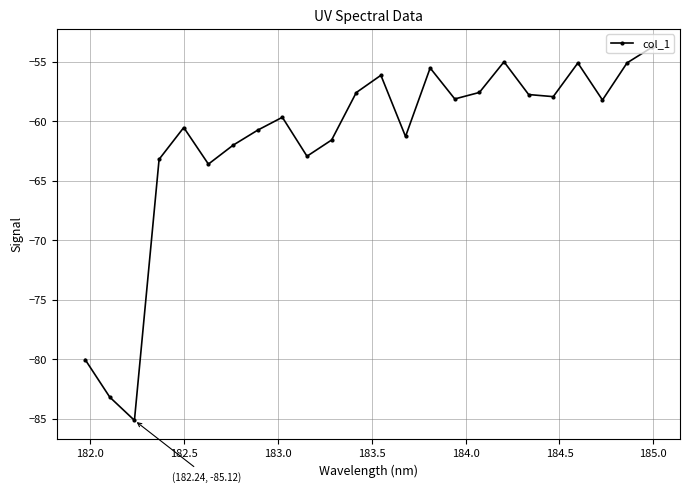

True or false: the data has more than 1 interior local peaks.

True